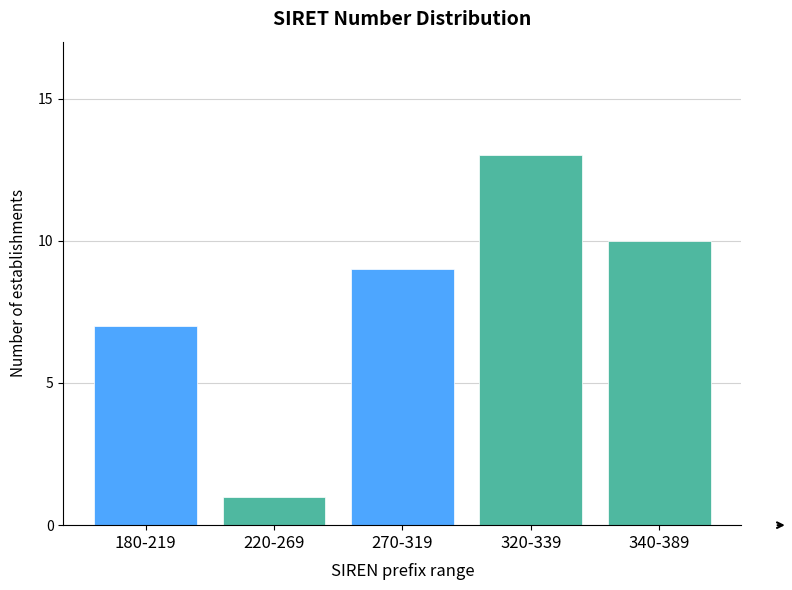

Reading left to right, list all the values displayed in this chart.

7	1	9	13	10